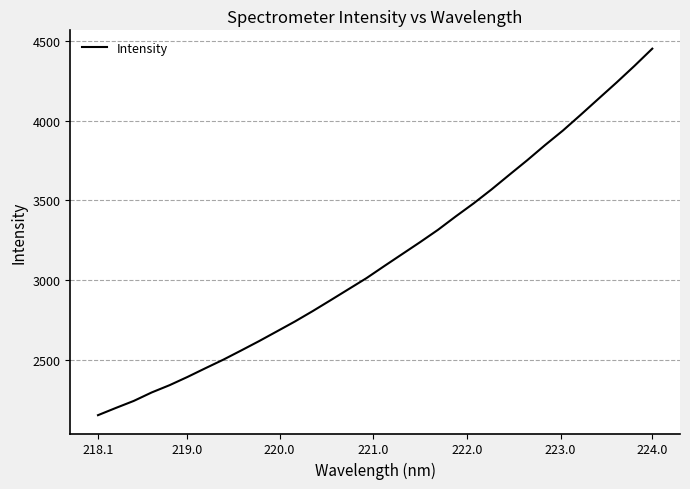

What is the difference between the second highest and second lowest values?

2141.3